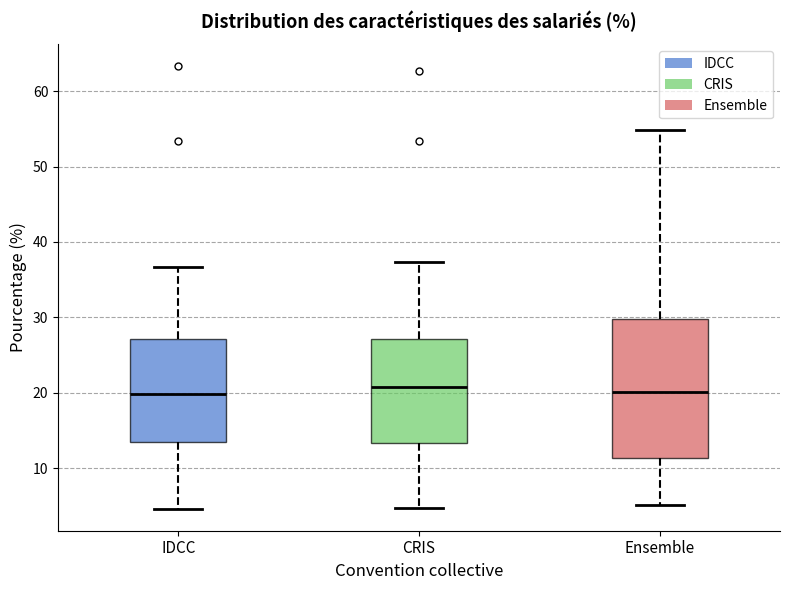

Where is the upper edge of the box for IDCC on the y-axis? The values are not printed on the chart, so give them approximately, as read against the axis.

27